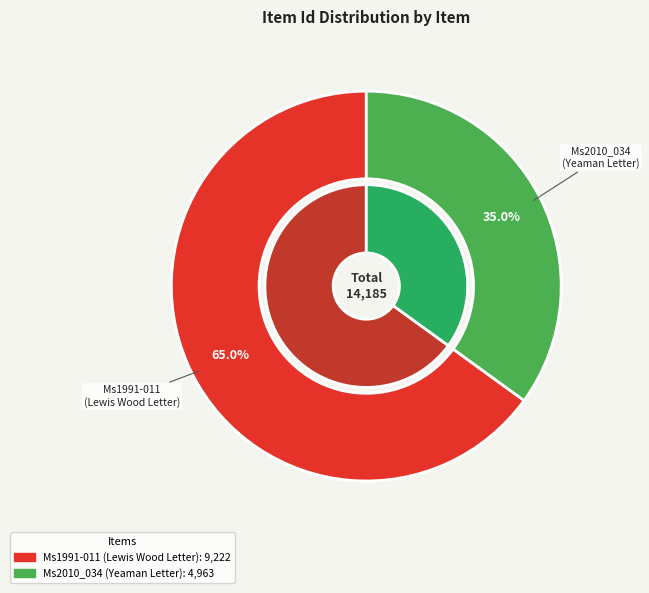

Does Letter, William H. Yeaman, since December (Ms2010_034) represent more than half of the total?

No